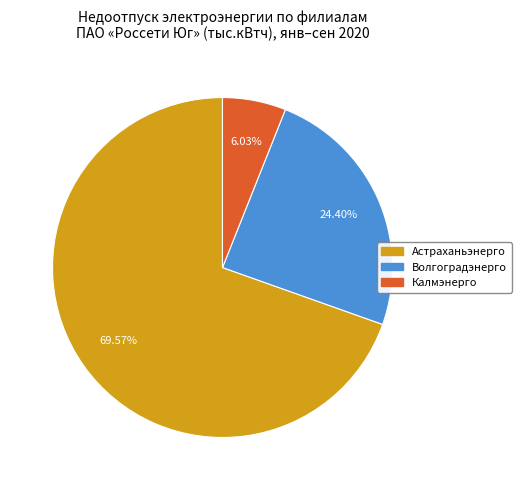

Is there a majority slice in this chart?

Yes